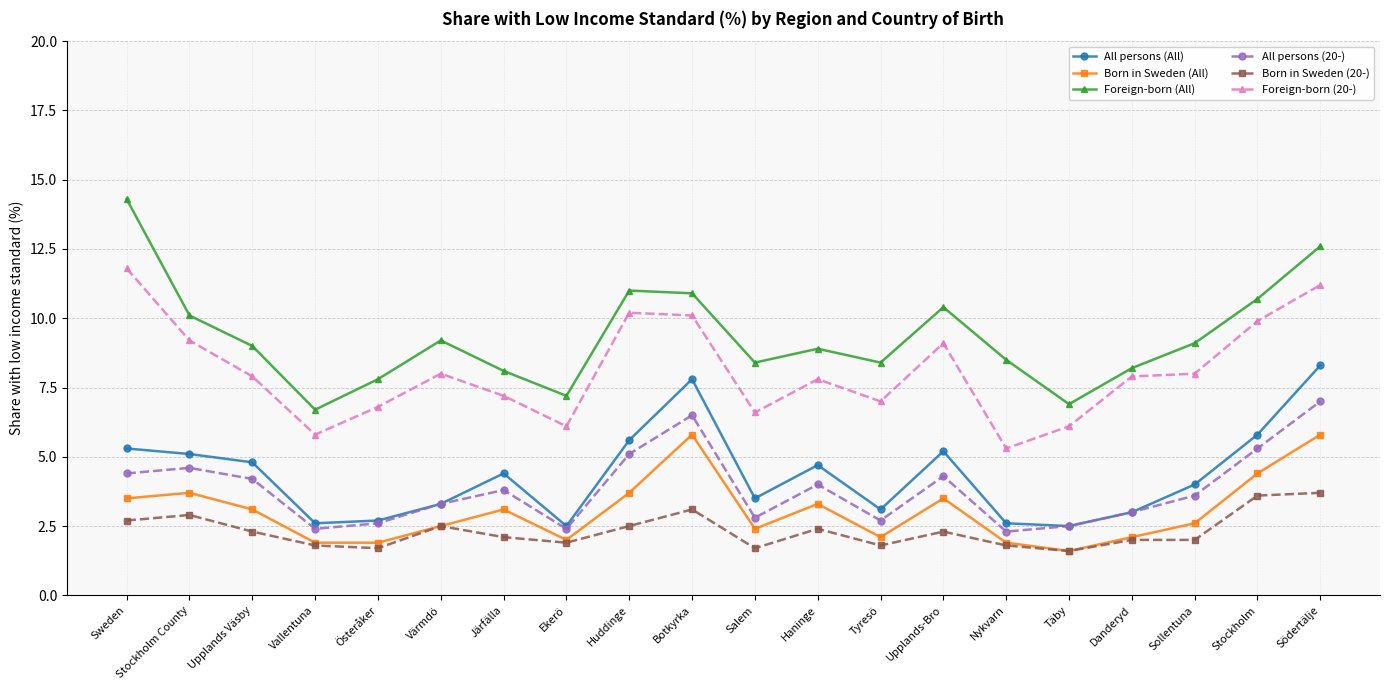

The value of All persons (20-) at Sollentuna is 3.6. True or false?

True